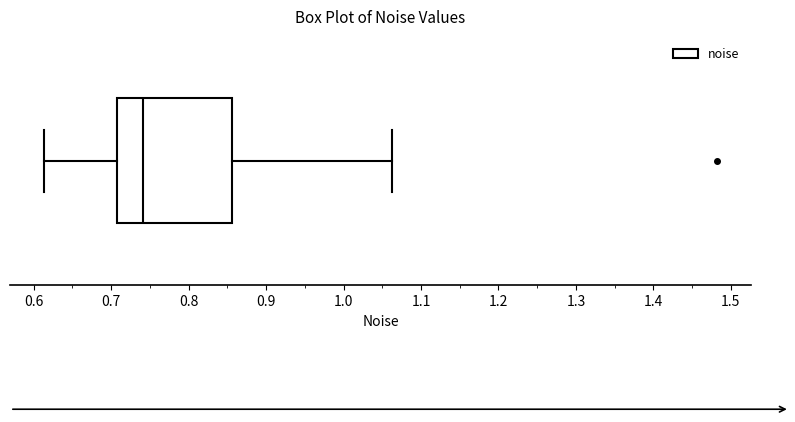

Transcribe this box plot: give where the median line is, the range the box spans, and where the two whiskers end, as read against the x-axis. The values are not printed on the chart, so give them approximately, as read against the axis.

median 0.74, box 0.71 to 0.86, whiskers 0.61 to 1.06